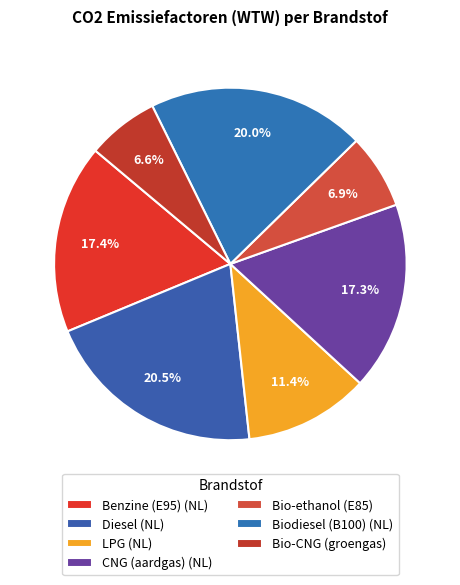

Combined, what portion of the pie is Bio-ethanol (E85) and Biodiesel (B100) (NL)?

26.8%